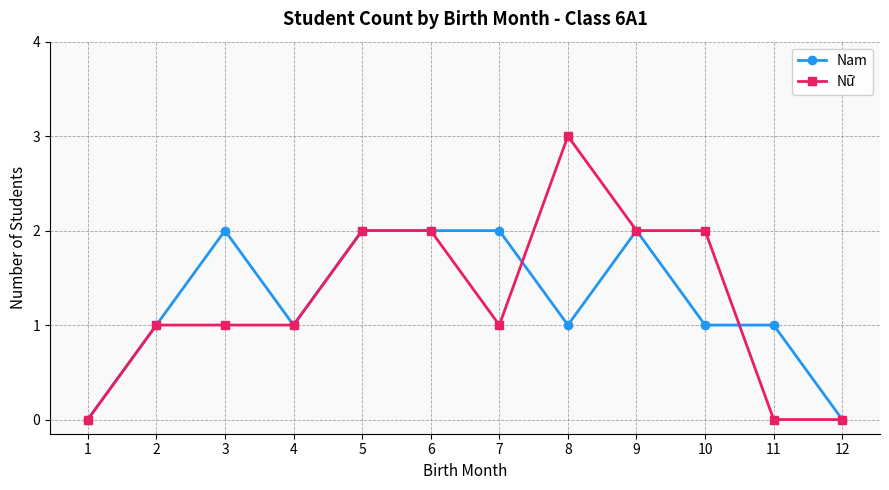

True or false: Nam has more than 1 interior local peaks.

True